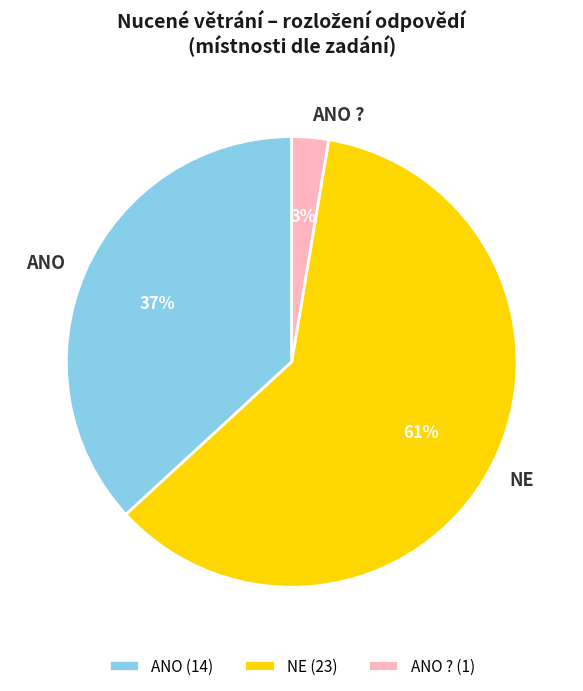

To the nearest percent, what is the average slice percentage?

33%